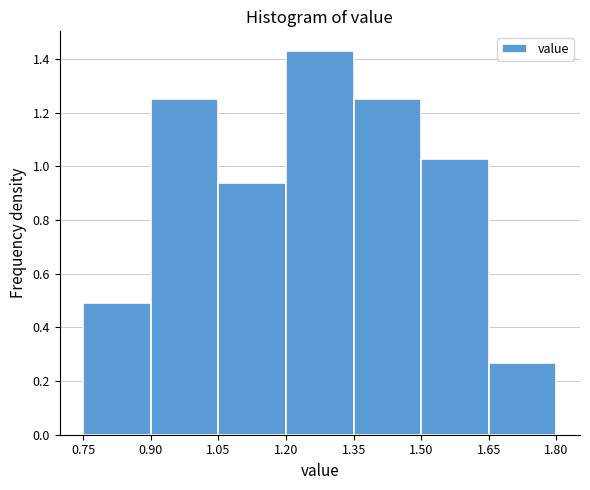

Reading left to right, list every bar in this chart as the range it spans on the x-axis followed by its height. The values are not printed on the chart, so give them approximately, as read against the axis.

0.75 to 0.90: 0.50
0.90 to 1.05: 1.26
1.05 to 1.20: 0.94
1.20 to 1.35: 1.44
1.35 to 1.50: 1.26
1.50 to 1.65: 1.02
1.65 to 1.80: 0.26